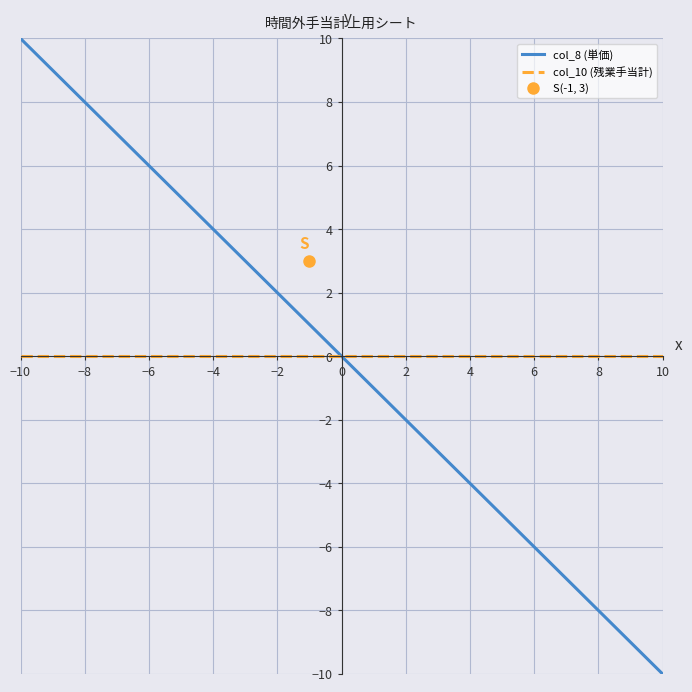

Does the chart display data point markers on the line(s)?

No